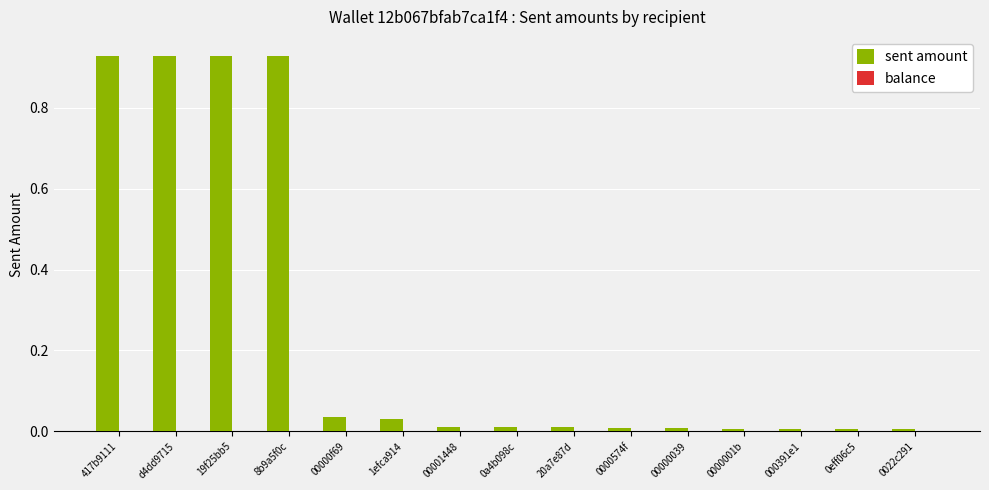

The chart shows a value of 1.3 at 417b9111. True or false?

False